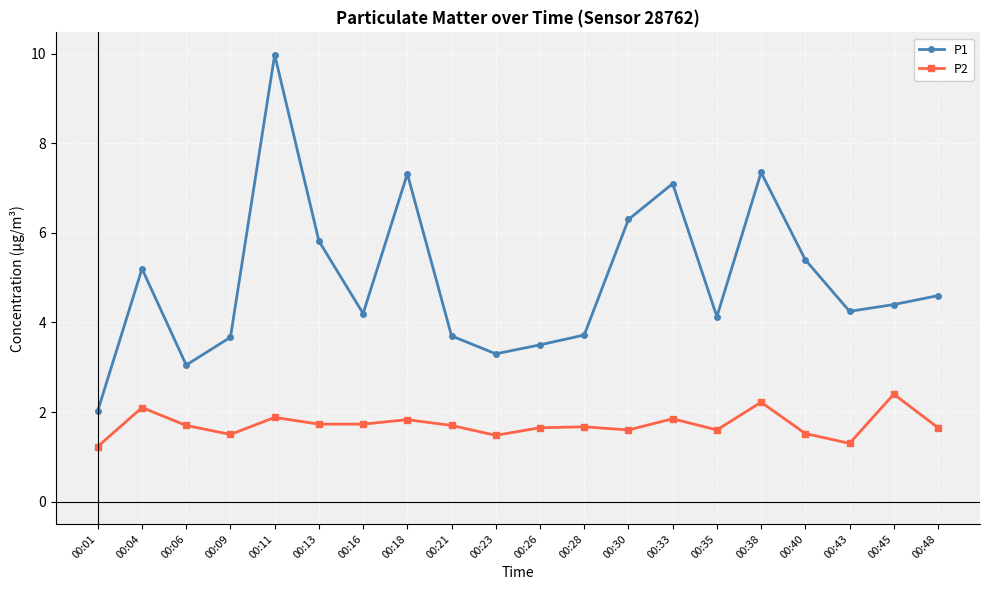

Where is the first local maximum for P2?

00:04